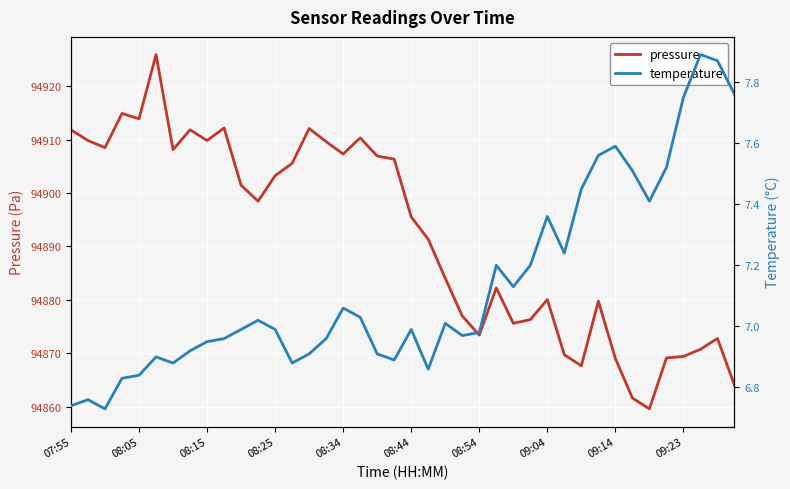

Reading left to right, extract all data points from this chart.

pressure: 94911.8	94909.8	94908.5	94914.9	94913.9	94925.9	94908.1	94911.8	94909.8	94912.2	94901.5	94898.5	94903.2	94905.6	94912.1	94909.6	94907.3	94910.3	94906.9	94906.3	94895.5	94891.3	94884.0	94877.0	94873.4	94882.2	94875.6	94876.3	94880.0	94869.7	94867.6	94879.8	94869.0	94861.6	94859.6	94869.1	94869.4	94870.7	94872.8	94864.0
temperature: 6.7	6.8	6.7	6.8	6.8	6.9	6.9	6.9	7.0	7.0	7.0	7.0	7.0	6.9	6.9	7.0	7.1	7.0	6.9	6.9	7.0	6.9	7.0	7.0	7.0	7.2	7.1	7.2	7.4	7.2	7.5	7.6	7.6	7.5	7.4	7.5	7.8	7.9	7.9	7.8